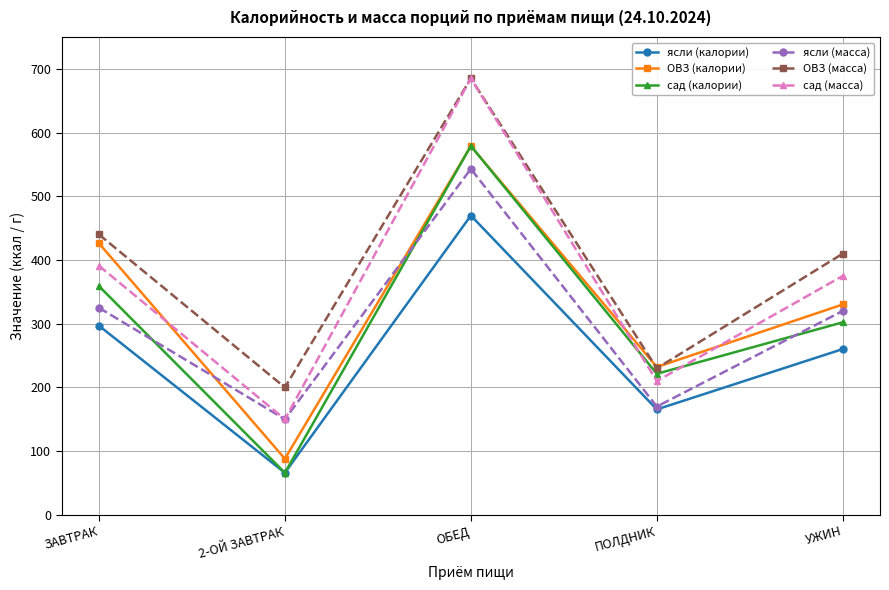

The ясли (масса) series shows 486.5 at ЗАВТРАК. True or false?

False